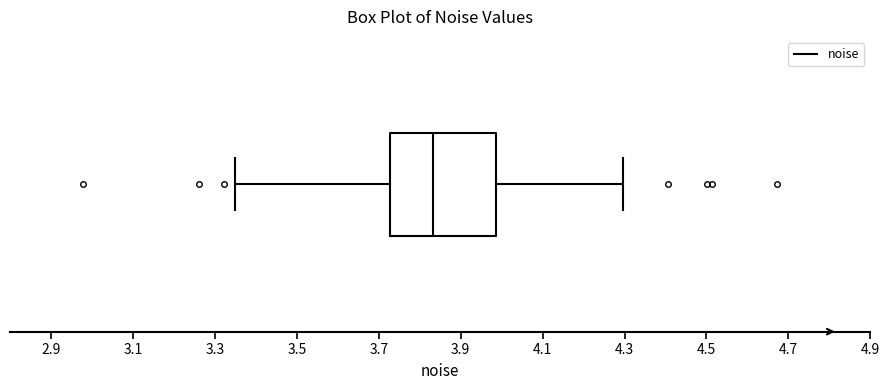

Read this box plot against the x-axis: the position of the median line, the range covered by the box, and the ends of both whiskers. The values are not printed on the chart, so give them approximately, as read against the axis.

median 3.84, box 3.72 to 3.98, whiskers 3.36 to 4.30